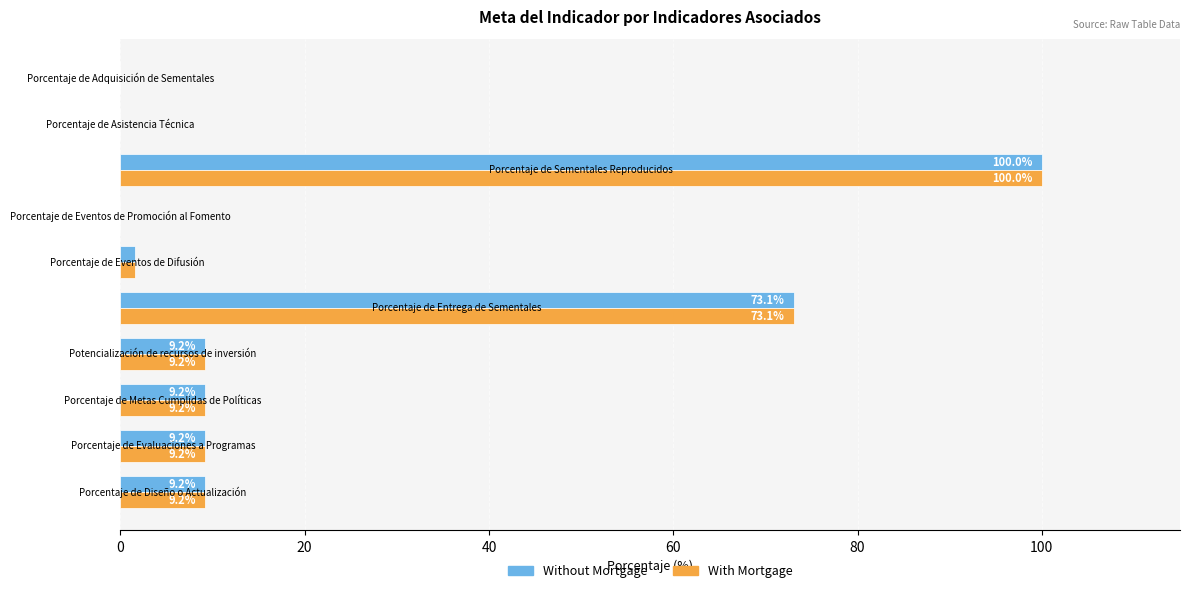

What is the highest value of the Without Mortgage series?

100.0